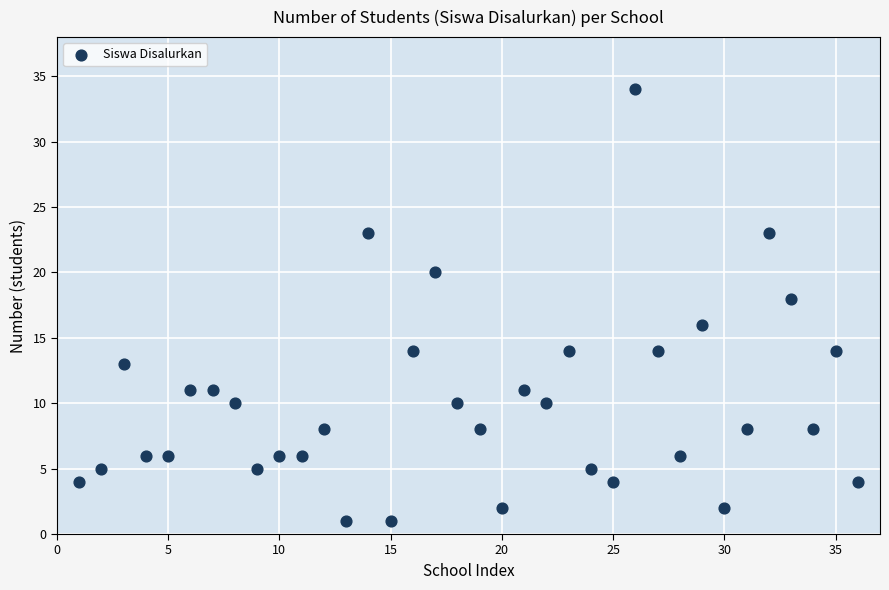

What is the range of Y values (max minus min)?

33